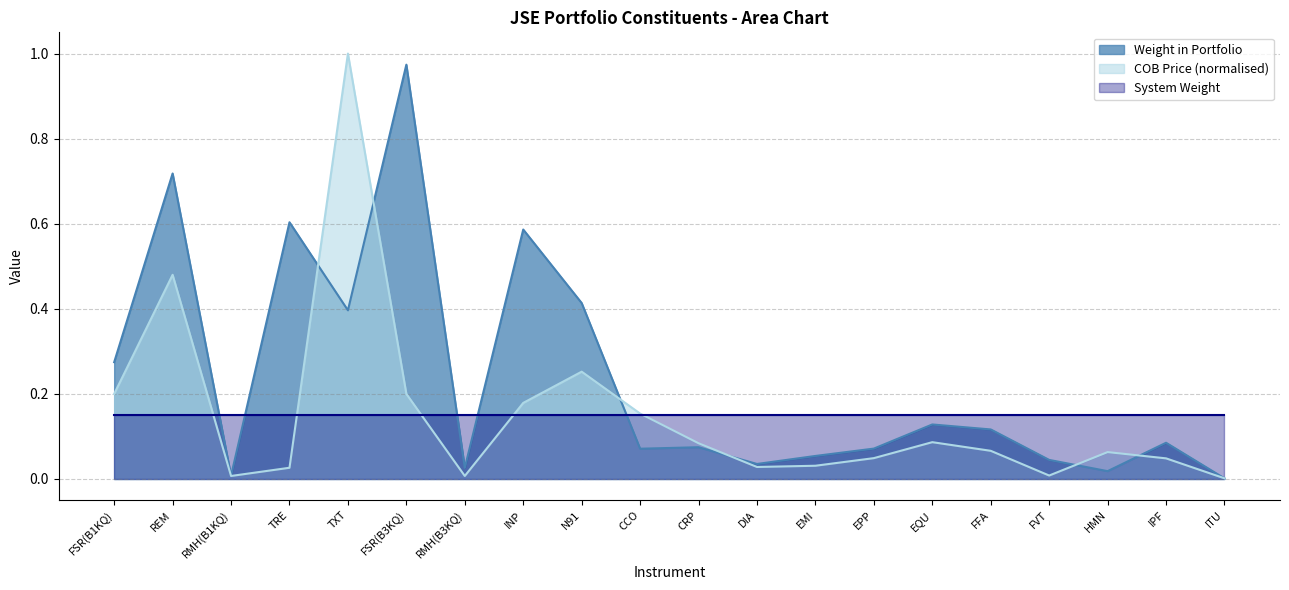

Which series changed the most between TXT and EQU?

COB Price (normalised)